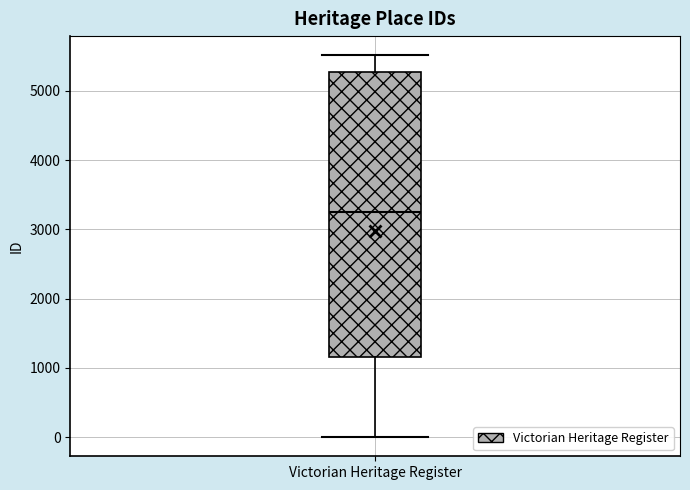

Read this box plot against the y-axis: the position of the median line, the range covered by the box, and the ends of both whiskers. The values are not printed on the chart, so give them approximately, as read against the axis.

median 3300, box 1200 to 5300, whiskers 0 to 5500